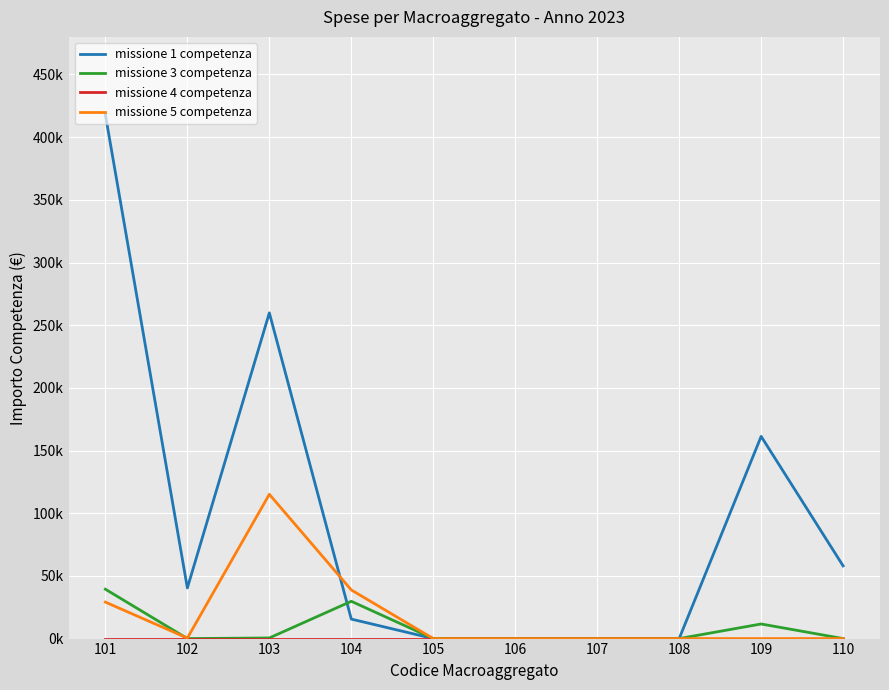

The missione 4 competenza series shows 0 at 102. True or false?

True